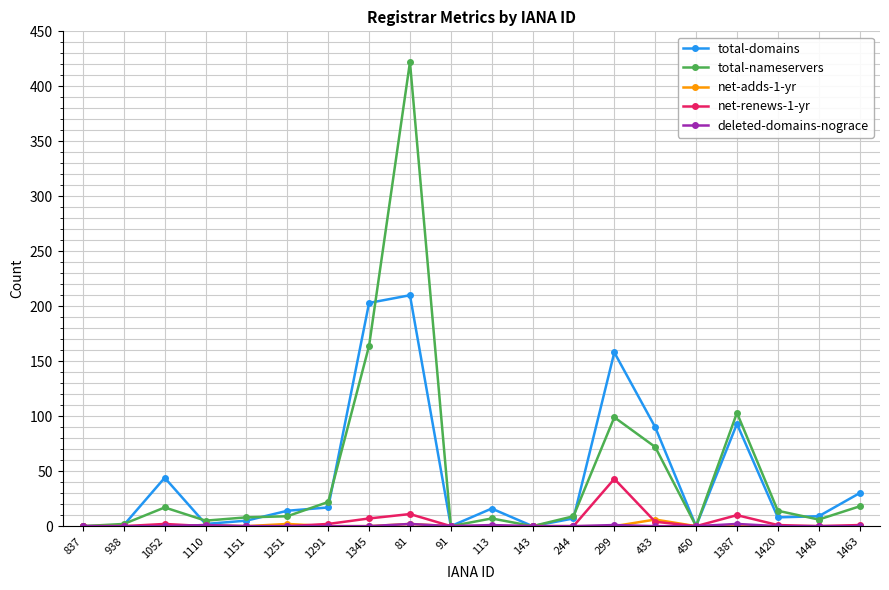

Is it true that total-nameservers equals 230 at 1345?

False